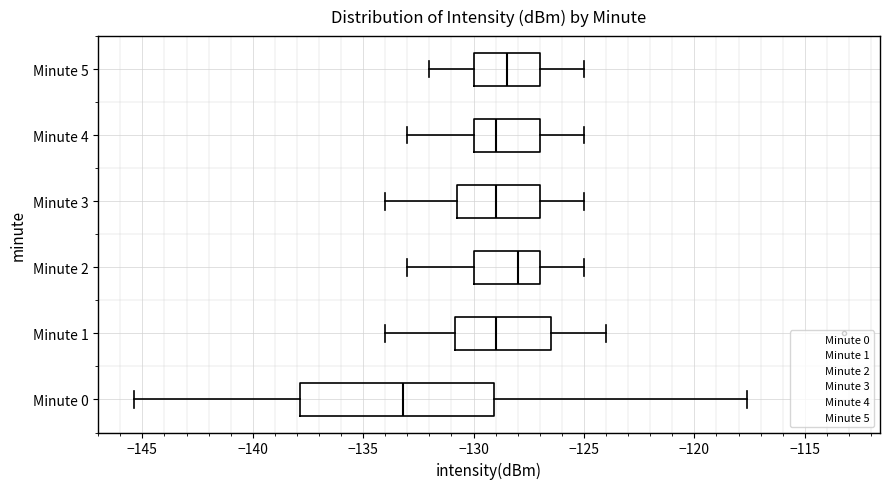

Which box is the widest, from its left edge to its right edge?

Minute 0